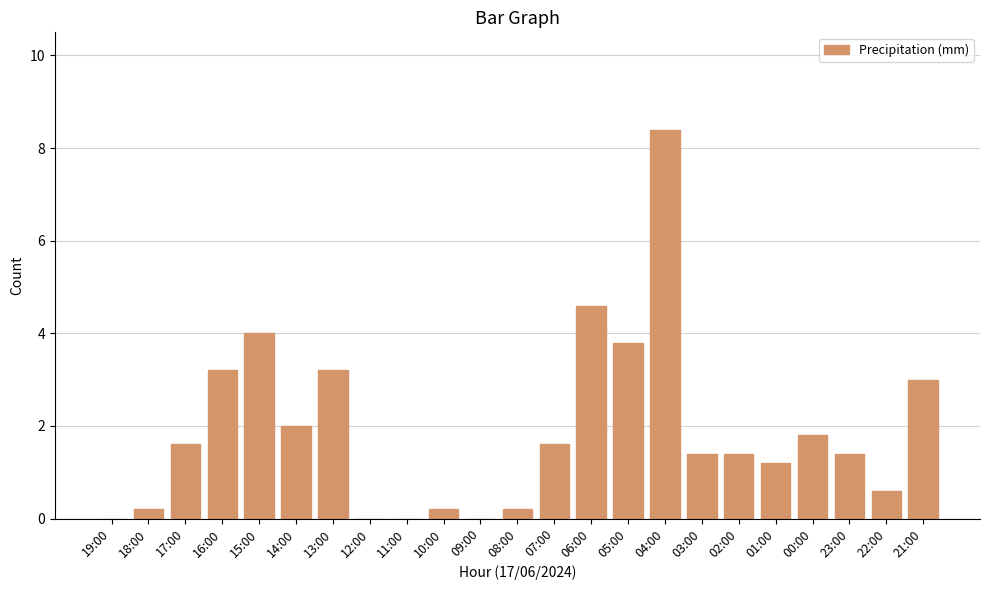

What is the sum of all values?

43.8